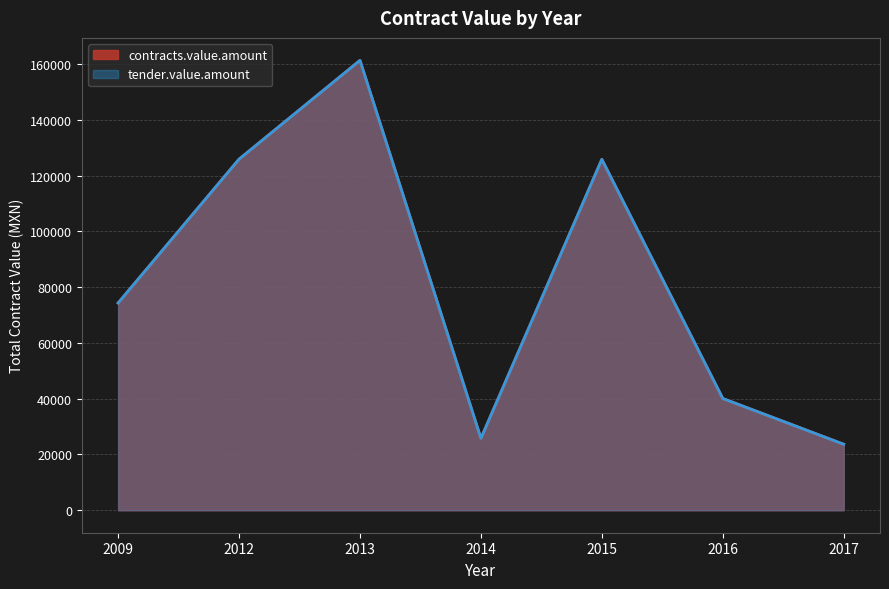

Does the chart display data point markers on the line(s)?

No